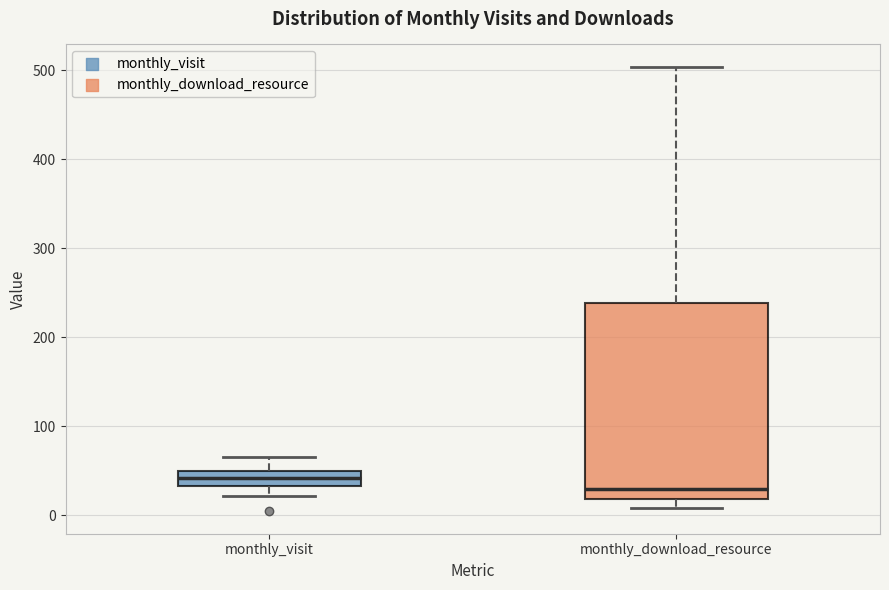

Where is the lower edge of the box for monthly_download_resource on the y-axis? The values are not printed on the chart, so give them approximately, as read against the axis.

20